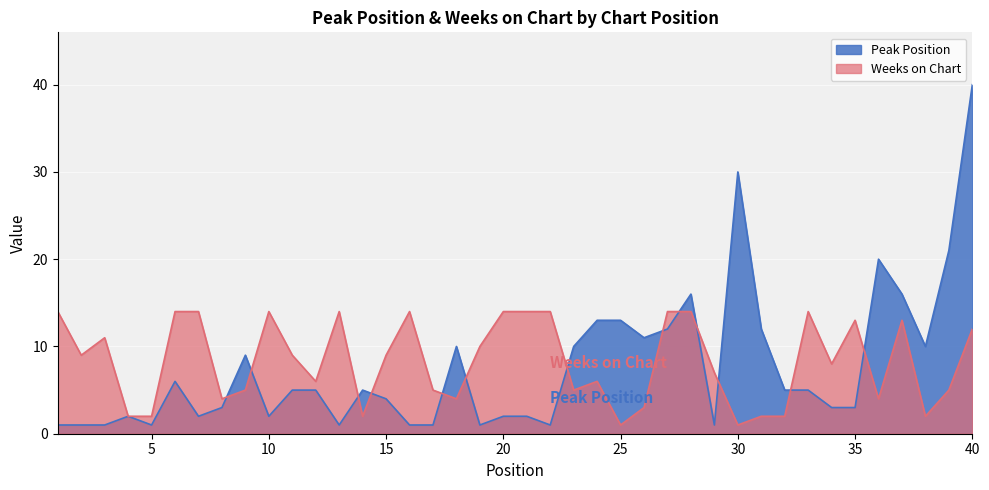

Where is the first local maximum for Peak Position?

4